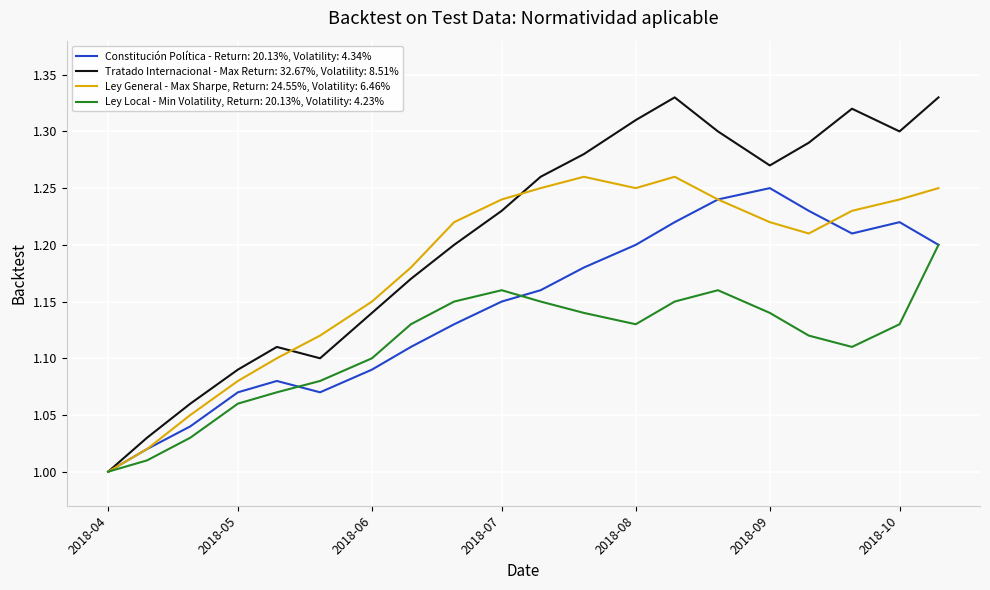

Which series has the widest spread of values?

Tratado Internacional - Max Return: 32.67%, Volatility: 8.51%